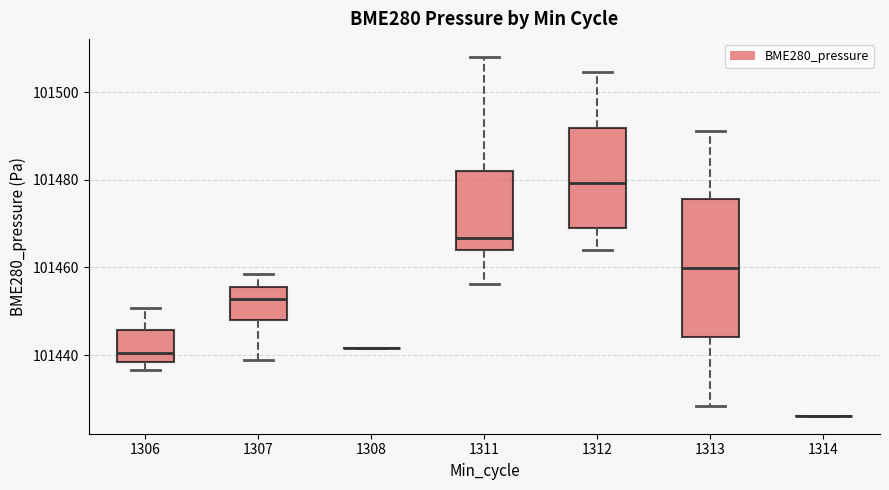

Where does the upper whisker of the box at x = 1312 end on the y-axis? The values are not printed on the chart, so give them approximately, as read against the axis.

101504